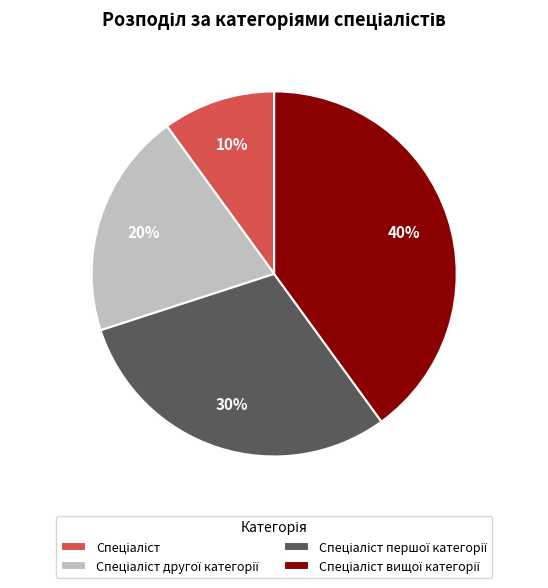

How many segments does this pie chart have?

4